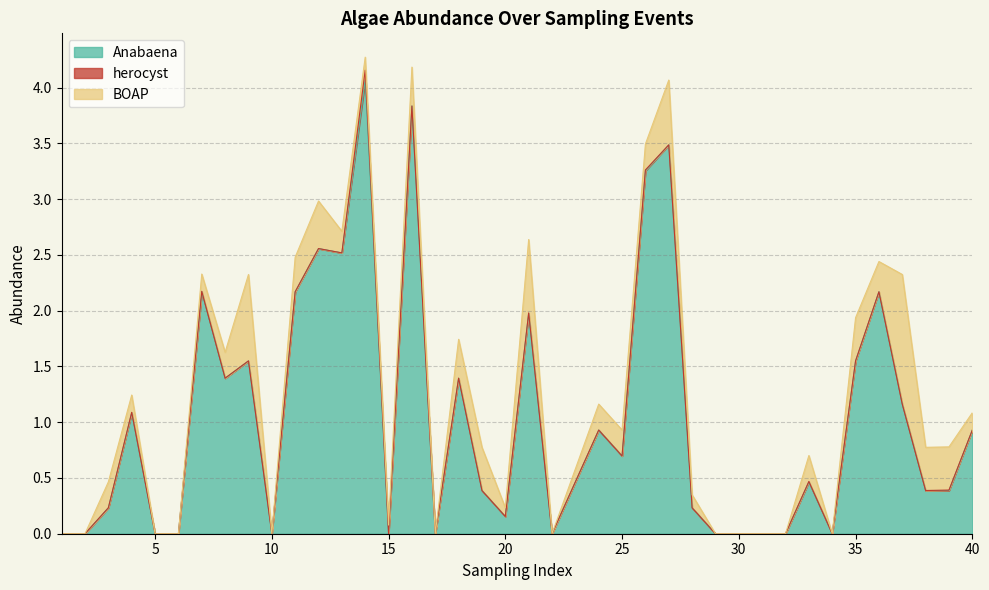

Does the chart have visible grid lines?

Yes